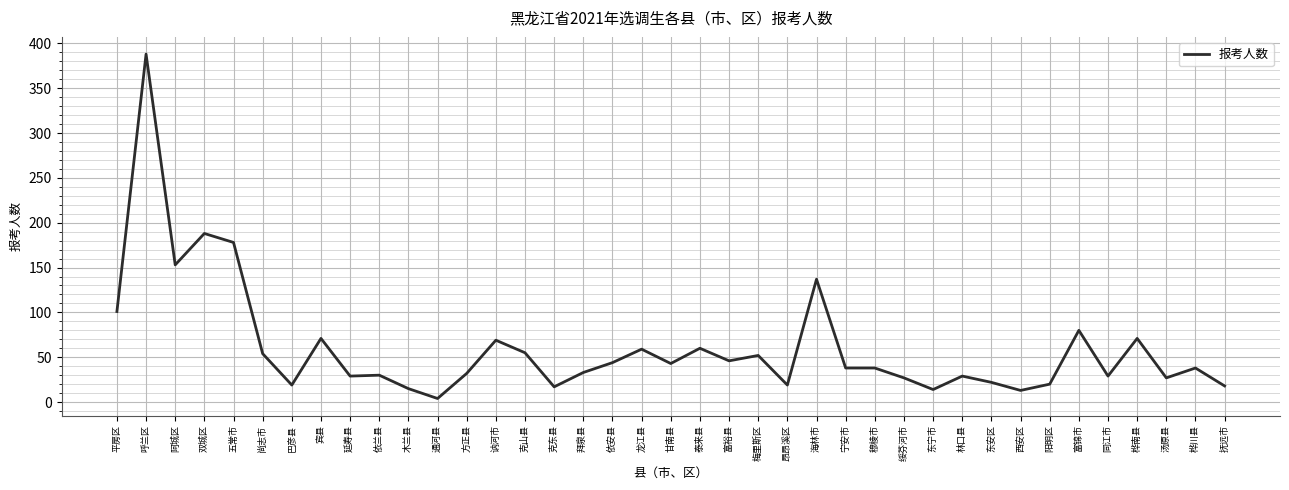

What is the difference between the maximum and minimum values?

384